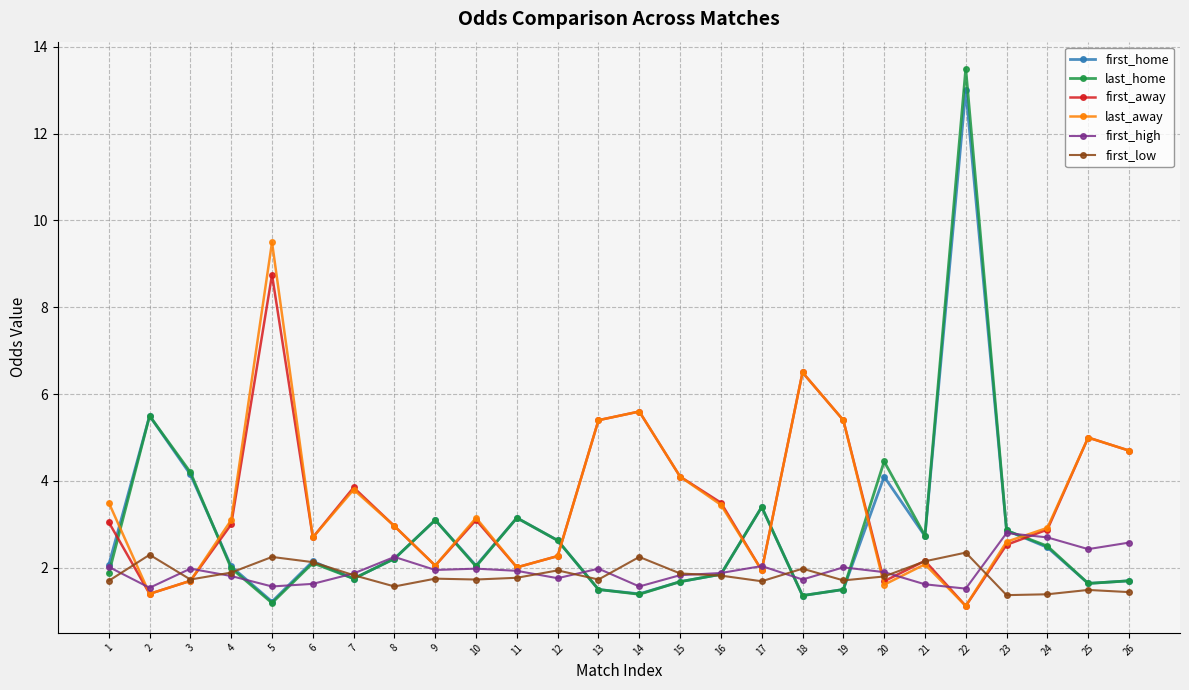

What is the total value across all series at 23?

15.0